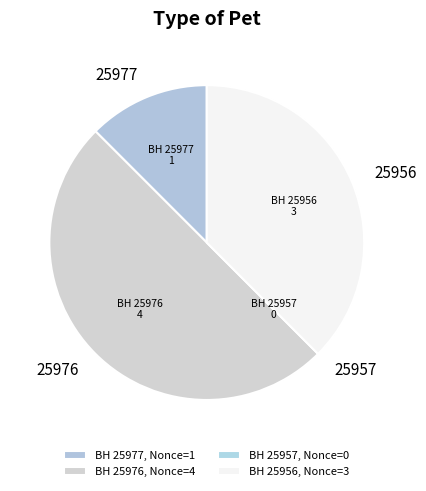

To the nearest percent, what is the average slice percentage?

25%